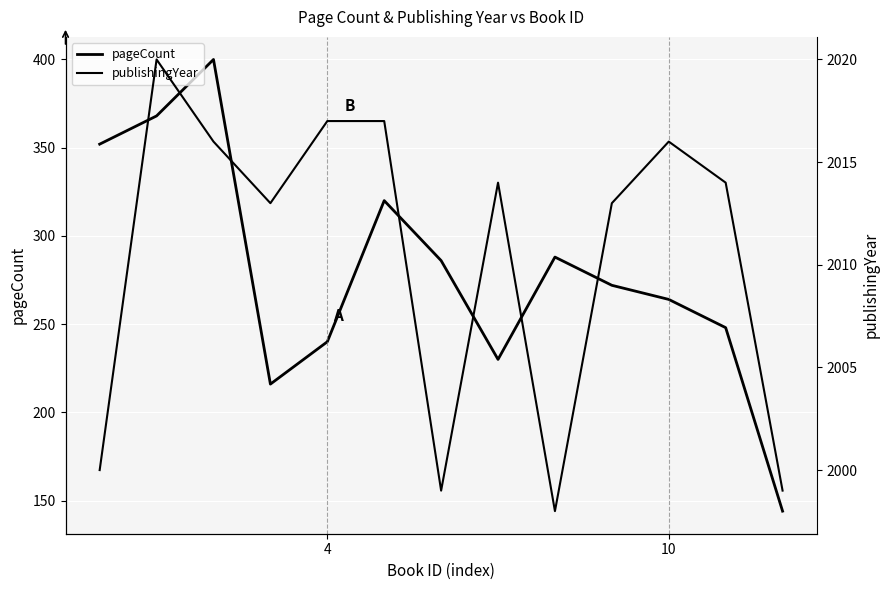

How many lines are shown in the chart?

2